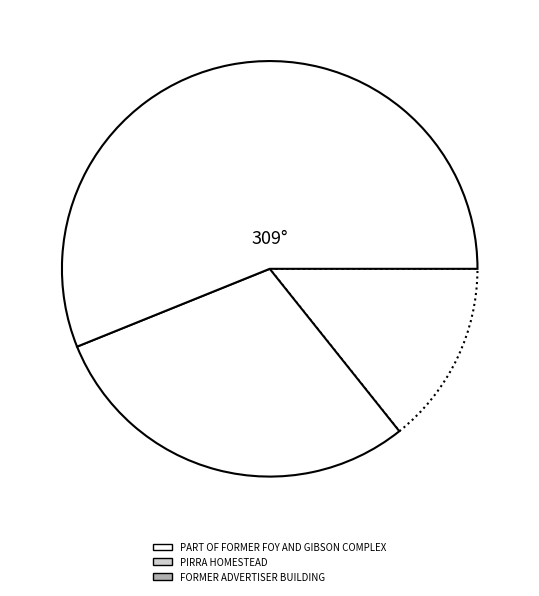

Count the number of slices in the pie.

3